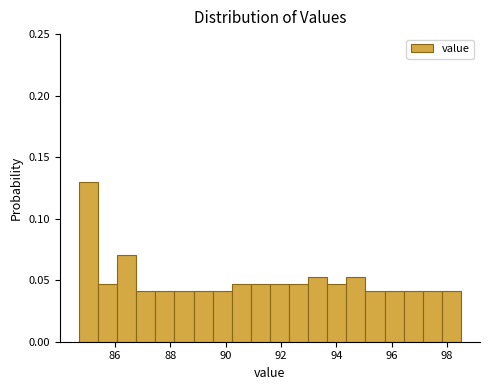

Read against the x-axis, roughly where is the centre of the tallest bar?

85.0